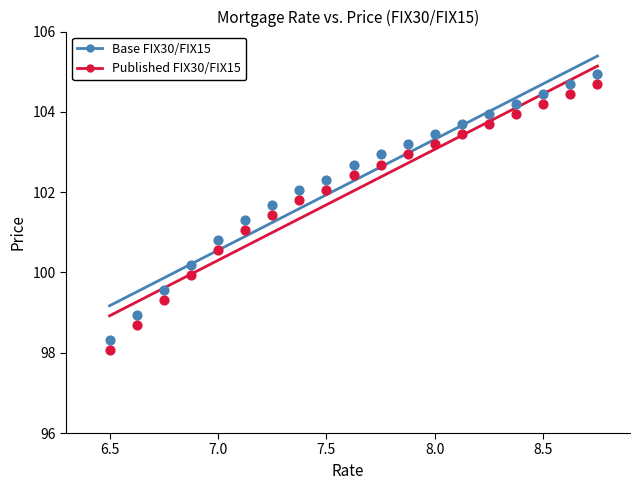

Which series contains the highest Y value?

Base FIX30/FIX15